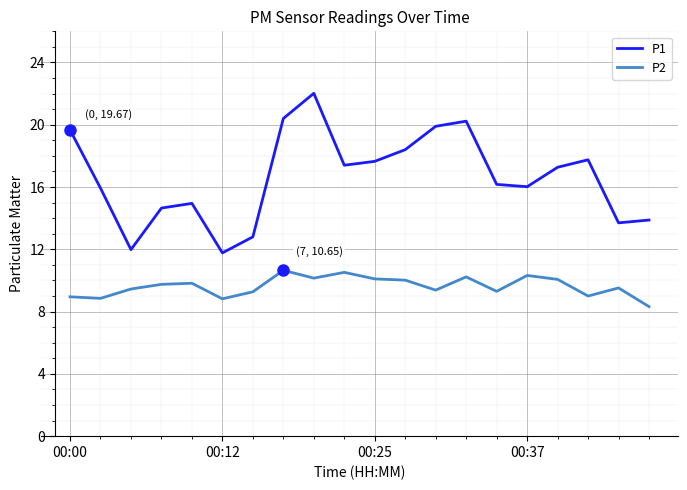

Which series has the largest total across all categories?

P1